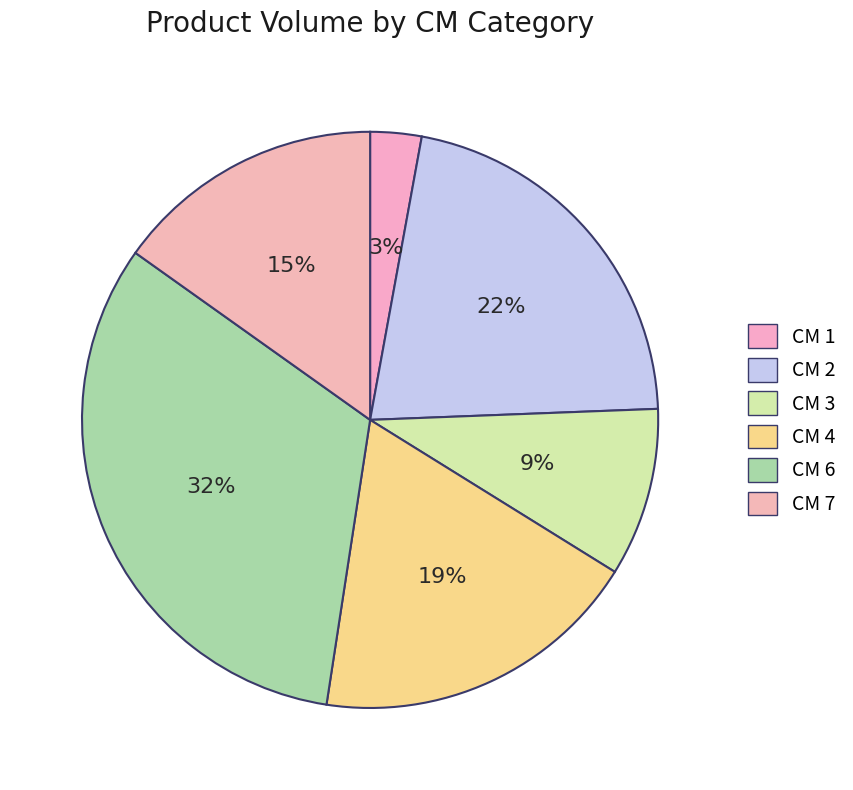

How many slices are in this pie chart?

6